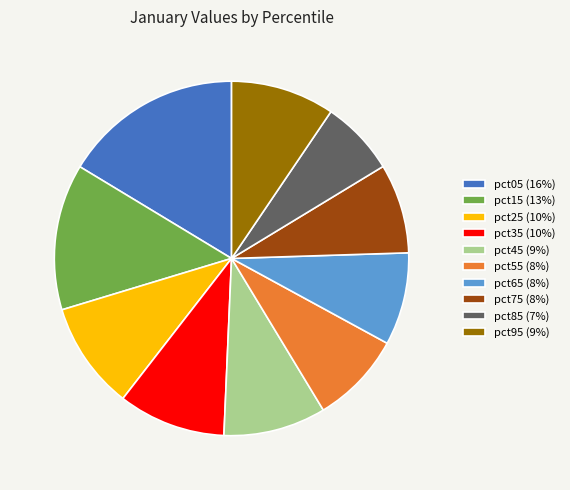

How many segments does this pie chart have?

10